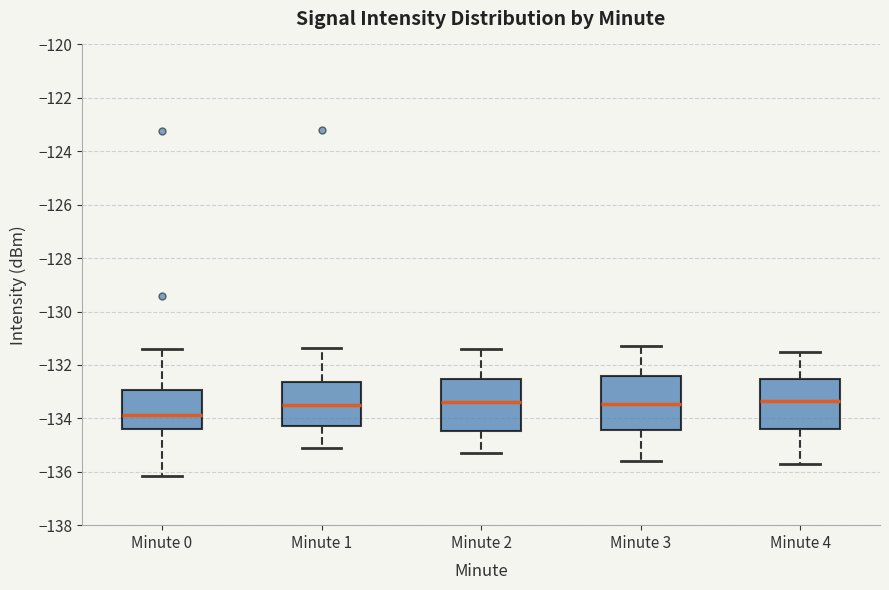

Reading left to right, transcribe this box plot: for each box, give where its median line is, the range the box spans, and where its two whiskers end, as read against the y-axis. The values are not printed on the chart, so give them approximately, as read against the axis.

Minute 0: median -133.8, box -134.4 to -133.0, whiskers -136.2 to -131.4
Minute 1: median -133.4, box -134.2 to -132.6, whiskers -135.0 to -131.4
Minute 2: median -133.4, box -134.4 to -132.6, whiskers -135.2 to -131.4
Minute 3: median -133.4, box -134.4 to -132.4, whiskers -135.6 to -131.2
Minute 4: median -133.4, box -134.4 to -132.6, whiskers -135.6 to -131.4